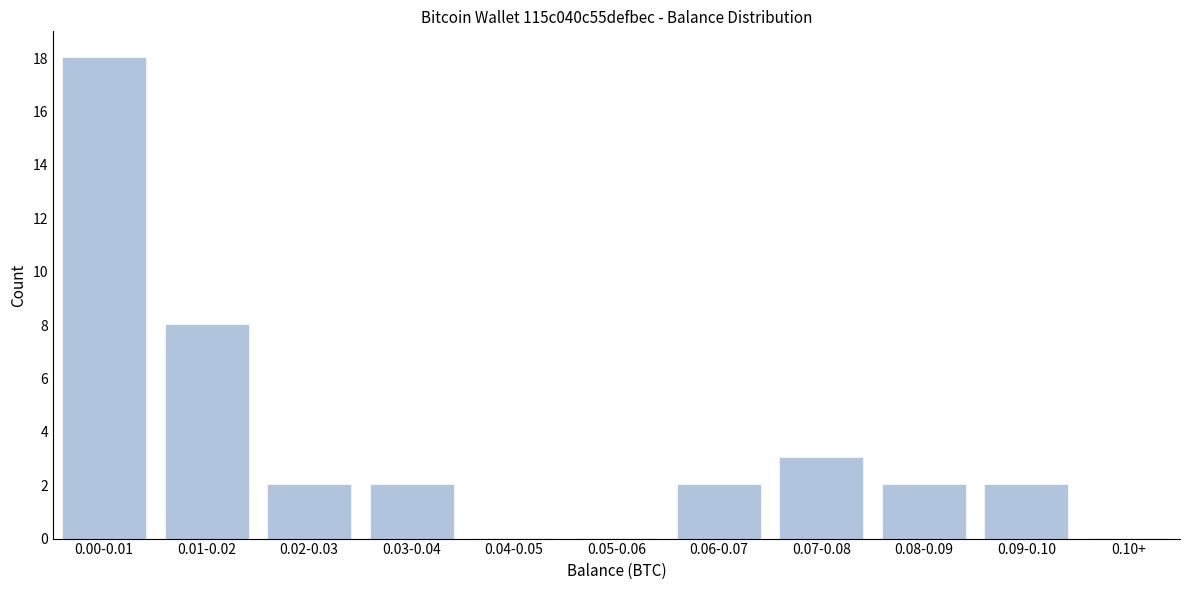

Reading left to right, what are all the values shown in this chart?

0.00-0.01=18	0.01-0.02=8	0.02-0.03=2	0.03-0.04=2	0.04-0.05=0	0.05-0.06=0	0.06-0.07=2	0.07-0.08=3	0.08-0.09=2	0.09-0.10=2	0.10+=0